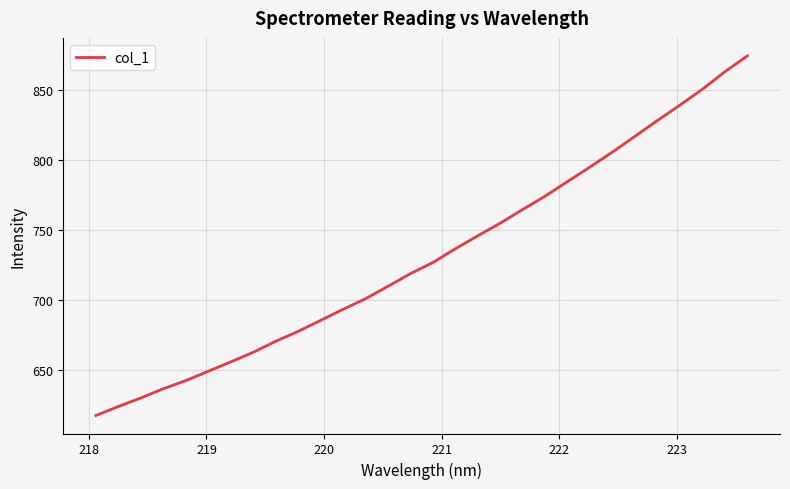

True or false: there are more than 1 points higher than both neighbors.

False